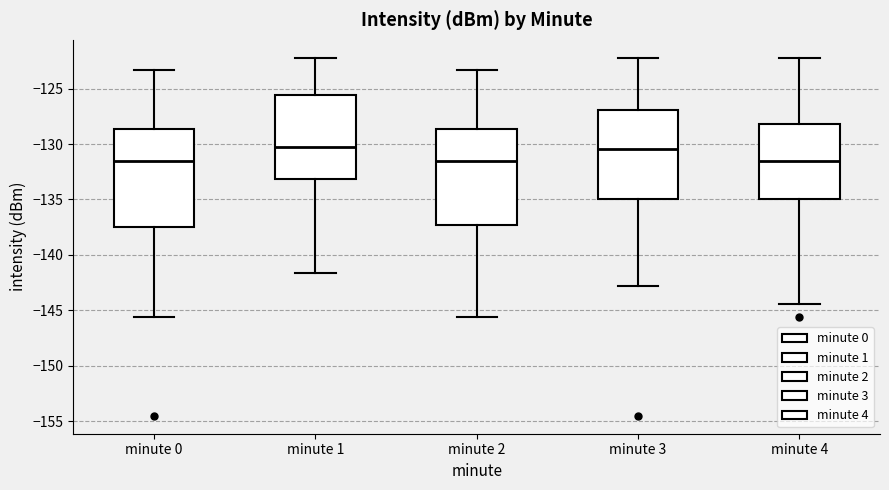

Reading left to right, read every box against the y-axis: the position of its median line, the range the box covers, and the ends of its whiskers. The values are not printed on the chart, so give them approximately, as read against the axis.

minute 0: median -131.5, box -137.5 to -128.5, whiskers -145.5 to -123.5
minute 1: median -130.0, box -133.0 to -125.5, whiskers -141.5 to -122.0
minute 2: median -131.5, box -137.5 to -128.5, whiskers -145.5 to -123.5
minute 3: median -130.5, box -135.0 to -127.0, whiskers -143.0 to -122.0
minute 4: median -131.5, box -135.0 to -128.0, whiskers -144.5 to -122.0